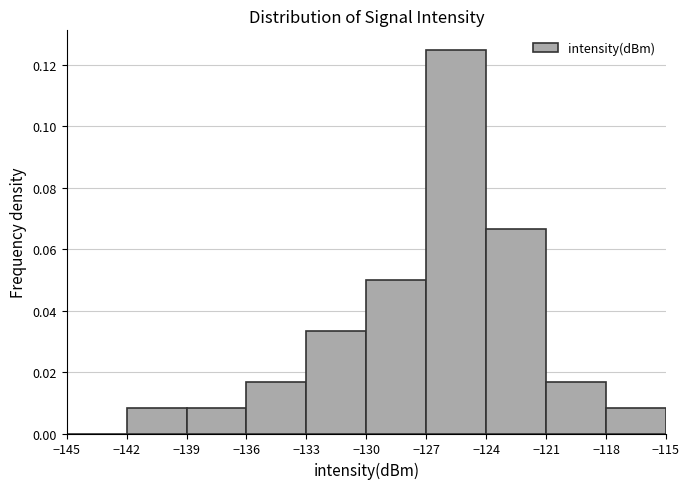

Over which range of the x-axis is the bar tallest?

-127 to -124